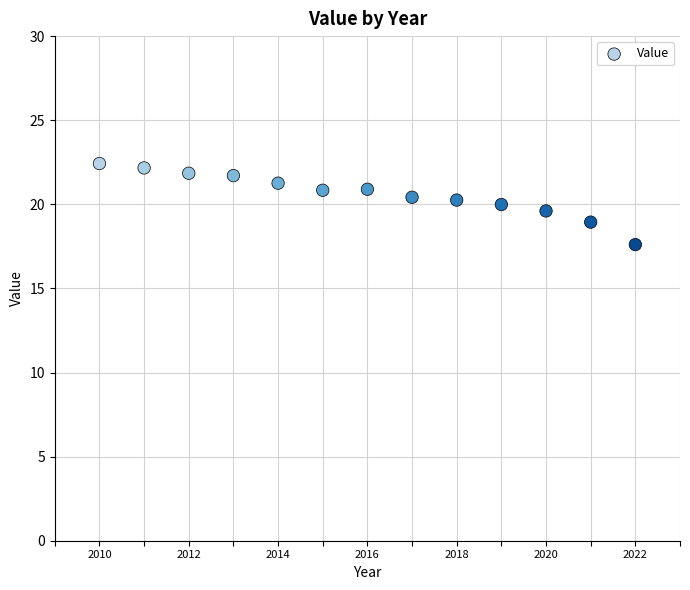

What is the range of Y values (max minus min)?

4.8